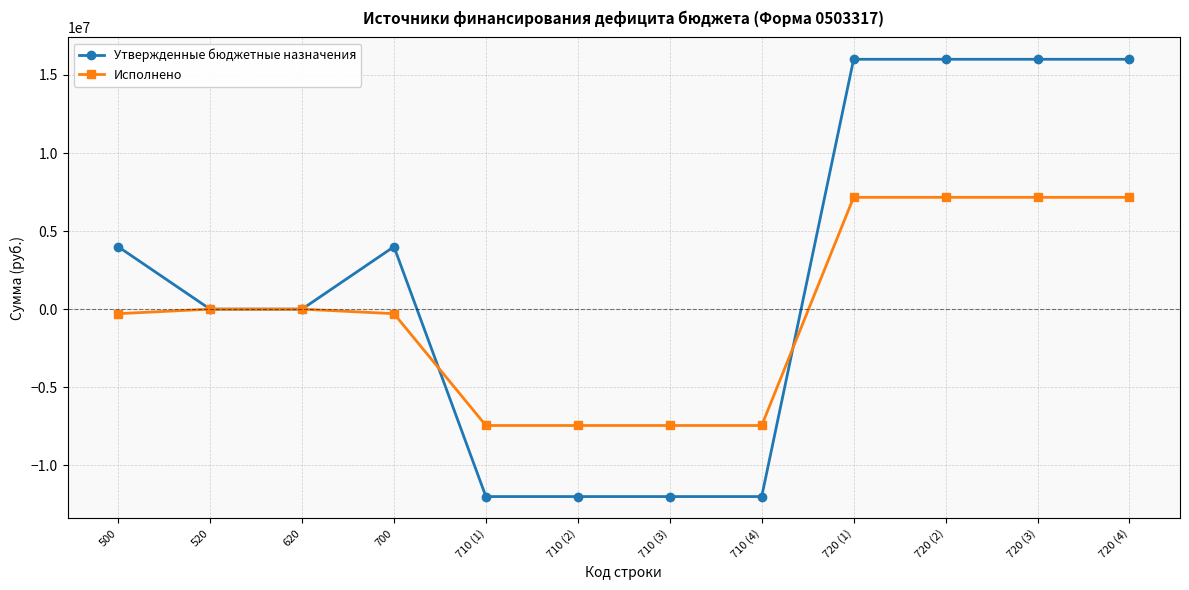

What is the value of the Исполнено point at the 8th from the left?

-7452119.1